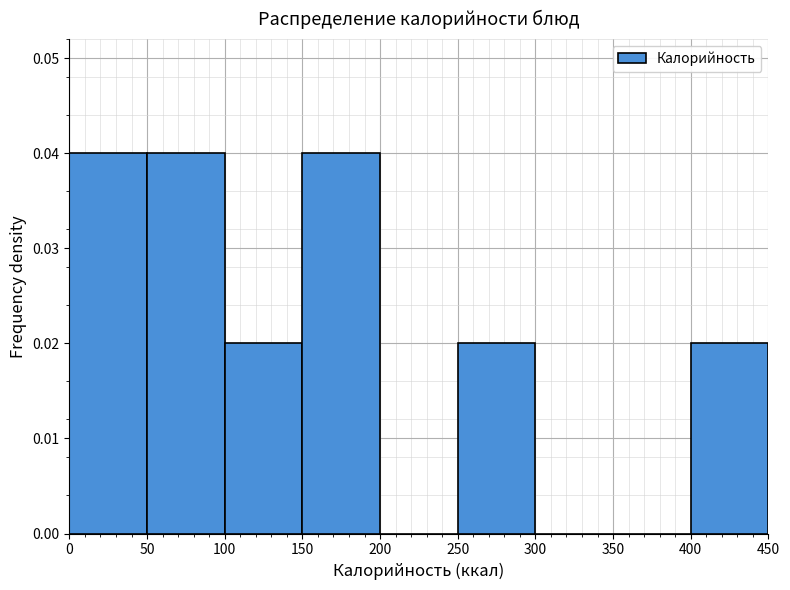

What is the height of the bar covering 400 to 450 on the x-axis? The values are not printed on the chart, so give them approximately, as read against the axis.

0.02